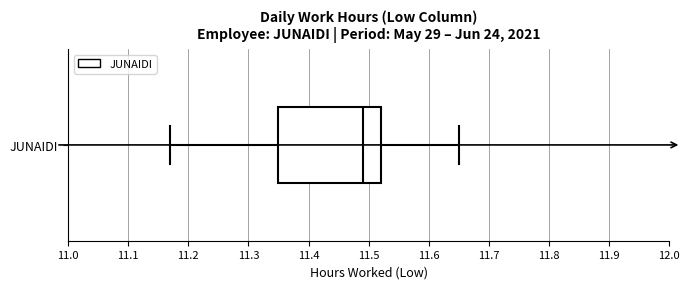

Read this box plot against the x-axis: the position of the median line, the range covered by the box, and the ends of both whiskers. The values are not printed on the chart, so give them approximately, as read against the axis.

median 11.49, box 11.35 to 11.52, whiskers 11.17 to 11.65